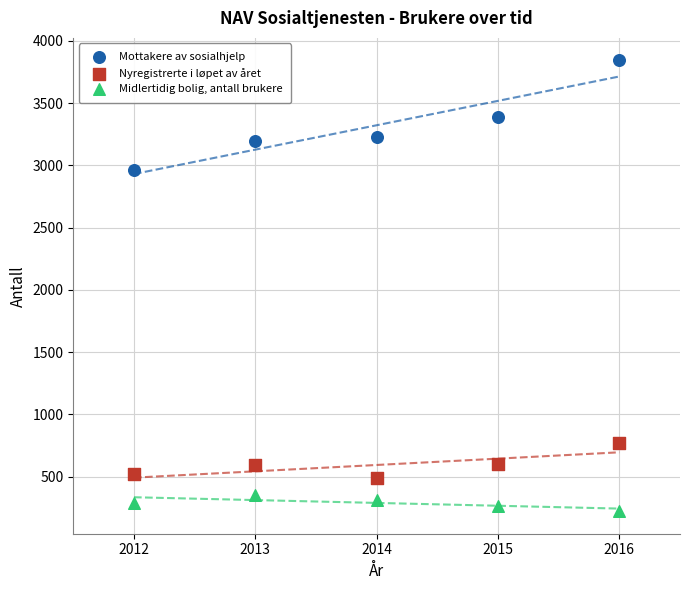

Across all series, what Y value is closest to 2032?

2961